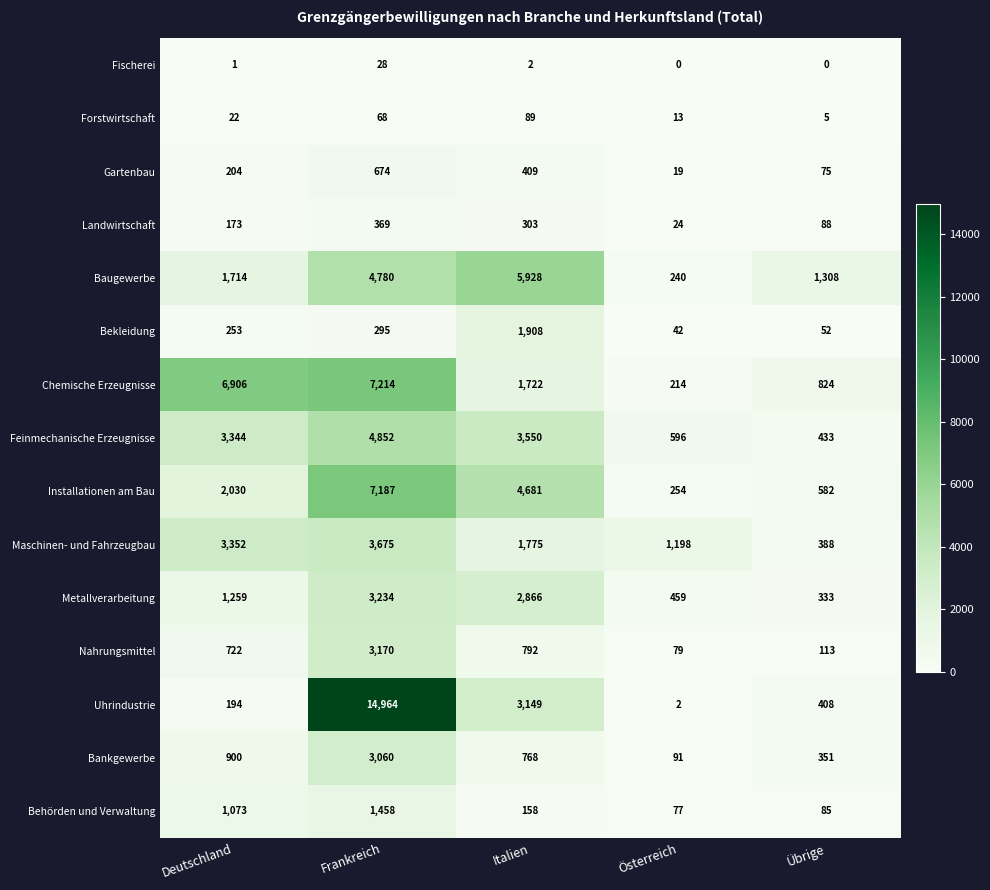

At how many categories does at least one series exceed 1803?

3